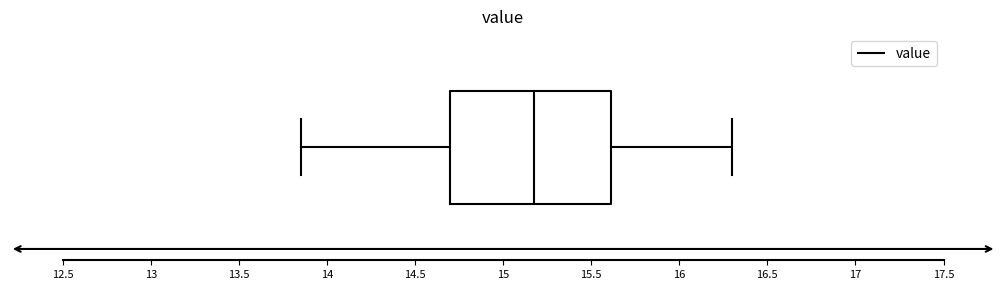

Where does the median line of the box sit on the x-axis? The values are not printed on the chart, so give them approximately, as read against the axis.

15.20